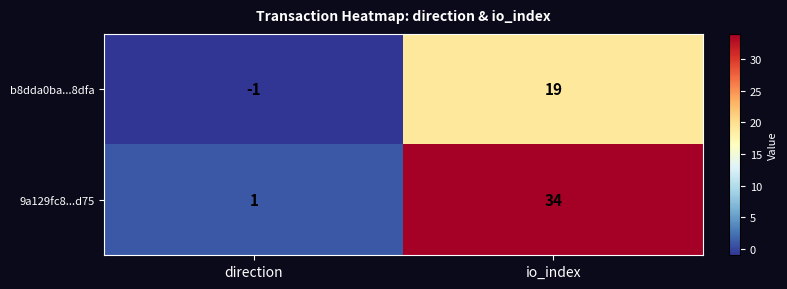

What is the sum of the b8dda0ba...8dfa values at direction and io_index?

18